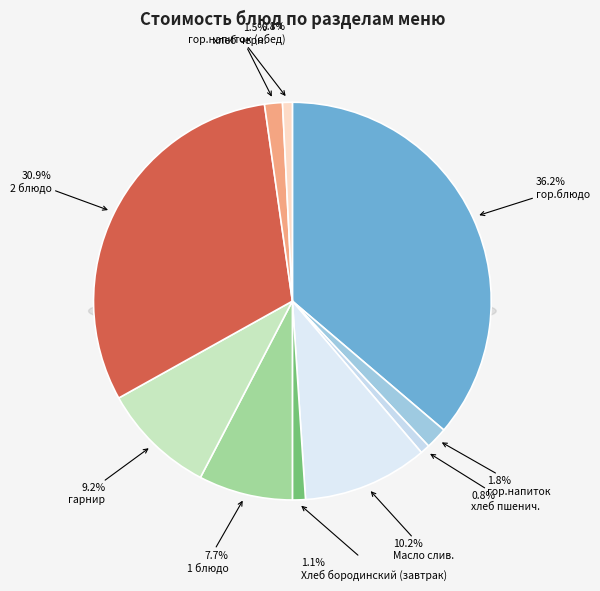

Is it true that гарнир is 1% of the pie?

False